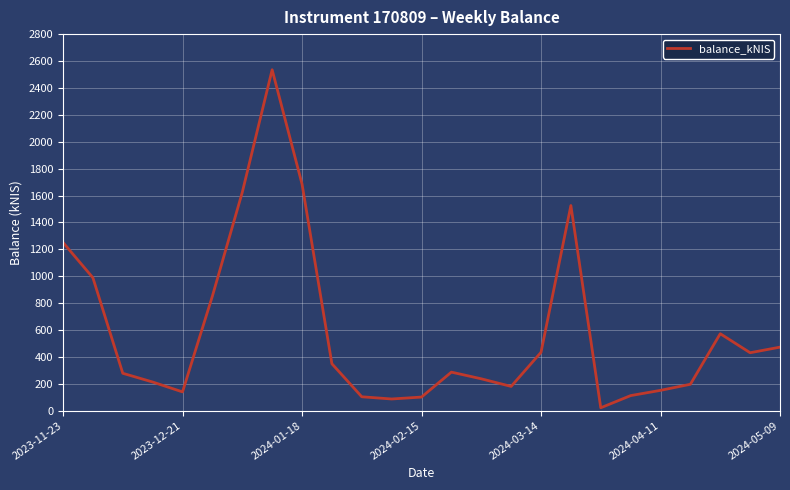

What is the maximum value shown in the chart?

2535.0